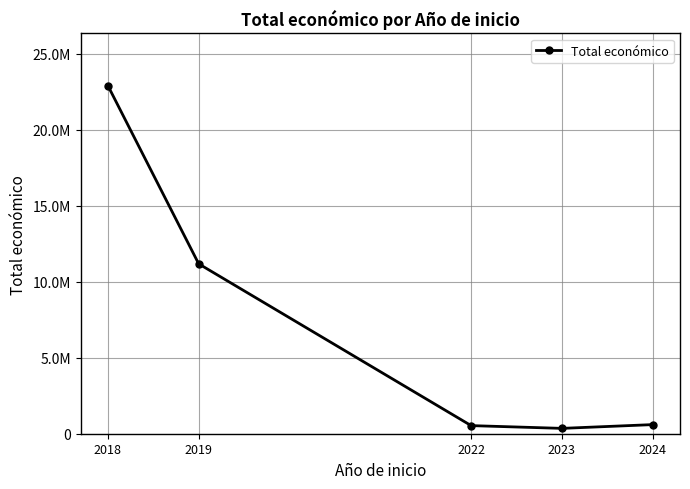

Is this an area chart (filled region under the line)?

No